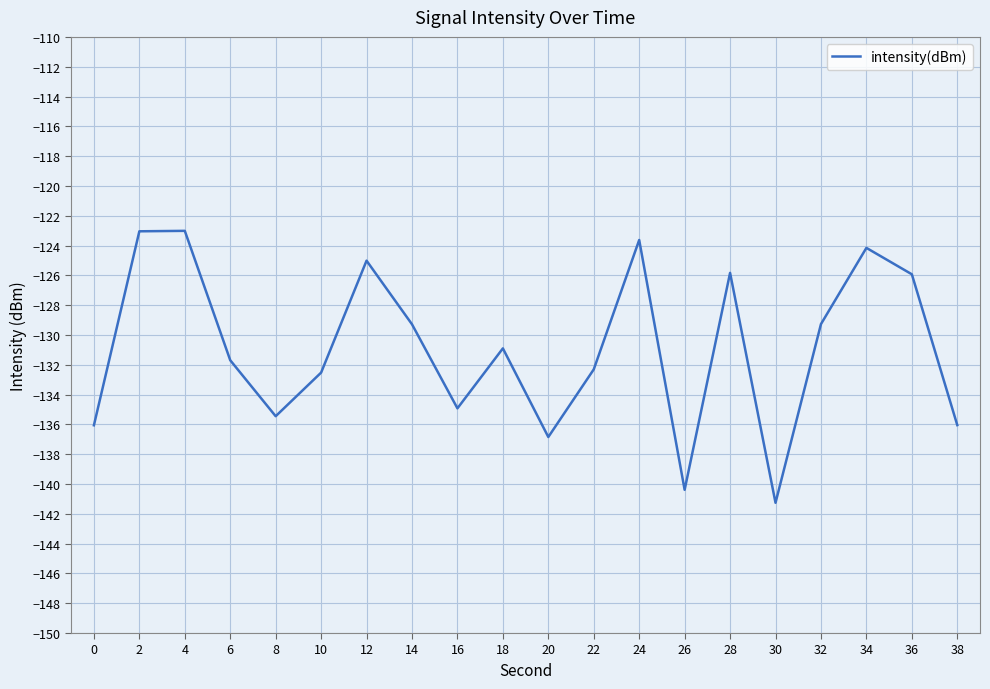

Which category has the lowest value across all series?

30